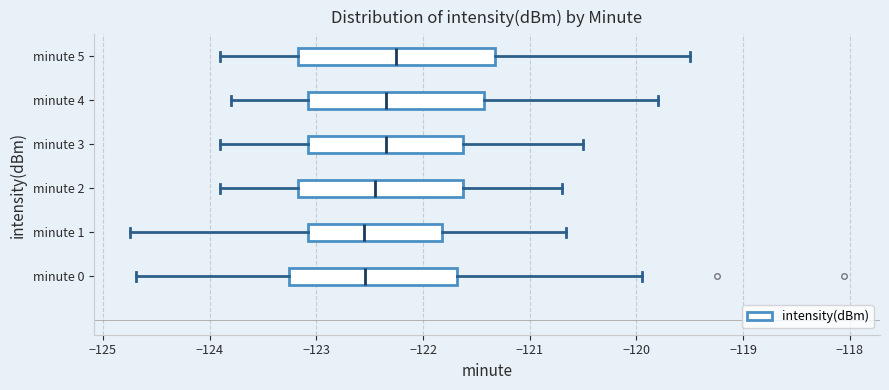

Reading bottom to top, transcribe this box plot: for each box, give where its median line is, the range the box spans, and where its two whiskers end, as read against the x-axis. The values are not printed on the chart, so give them approximately, as read against the axis.

minute 0: median -122.5, box -123.3 to -121.7, whiskers -124.7 to -119.9
minute 1: median -122.5, box -123.1 to -121.8, whiskers -124.7 to -120.7
minute 2: median -122.4, box -123.2 to -121.6, whiskers -123.9 to -120.7
minute 3: median -122.3, box -123.1 to -121.6, whiskers -123.9 to -120.5
minute 4: median -122.3, box -123.1 to -121.4, whiskers -123.8 to -119.8
minute 5: median -122.2, box -123.2 to -121.3, whiskers -123.9 to -119.5